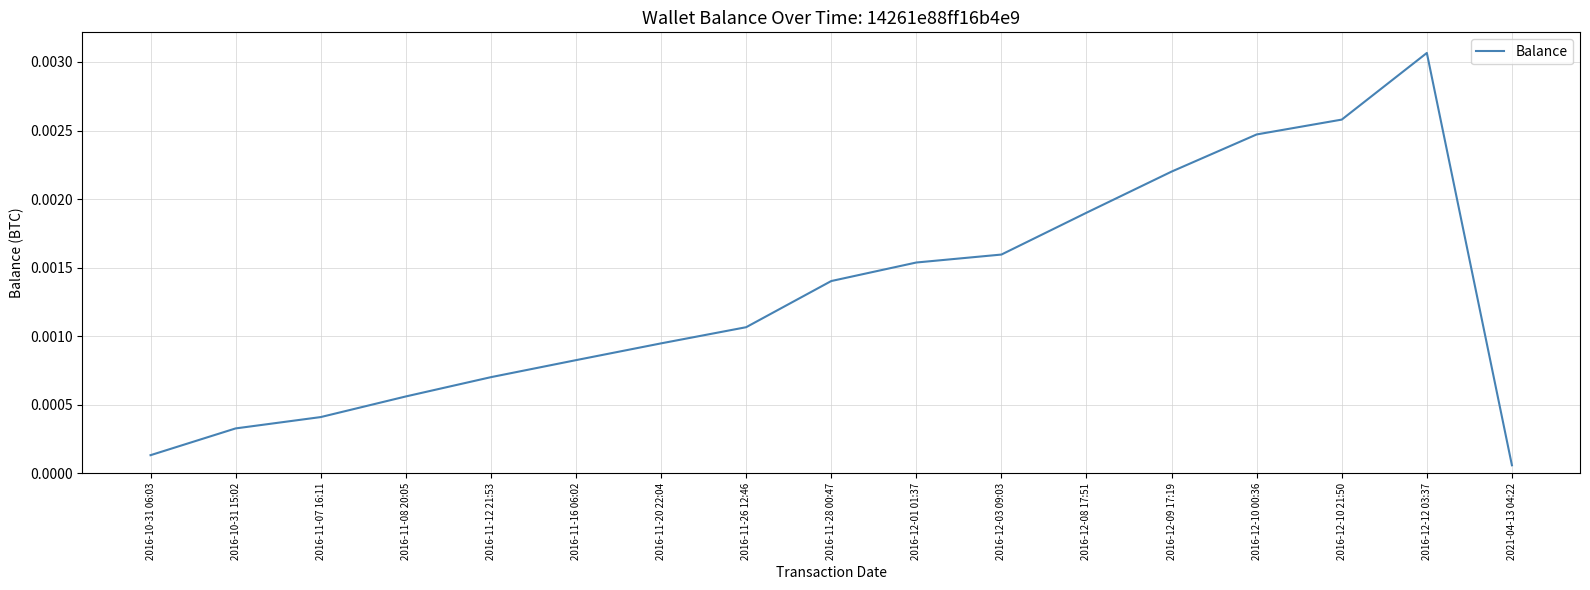

What position from the left is 2016-10-31 15:02?

2